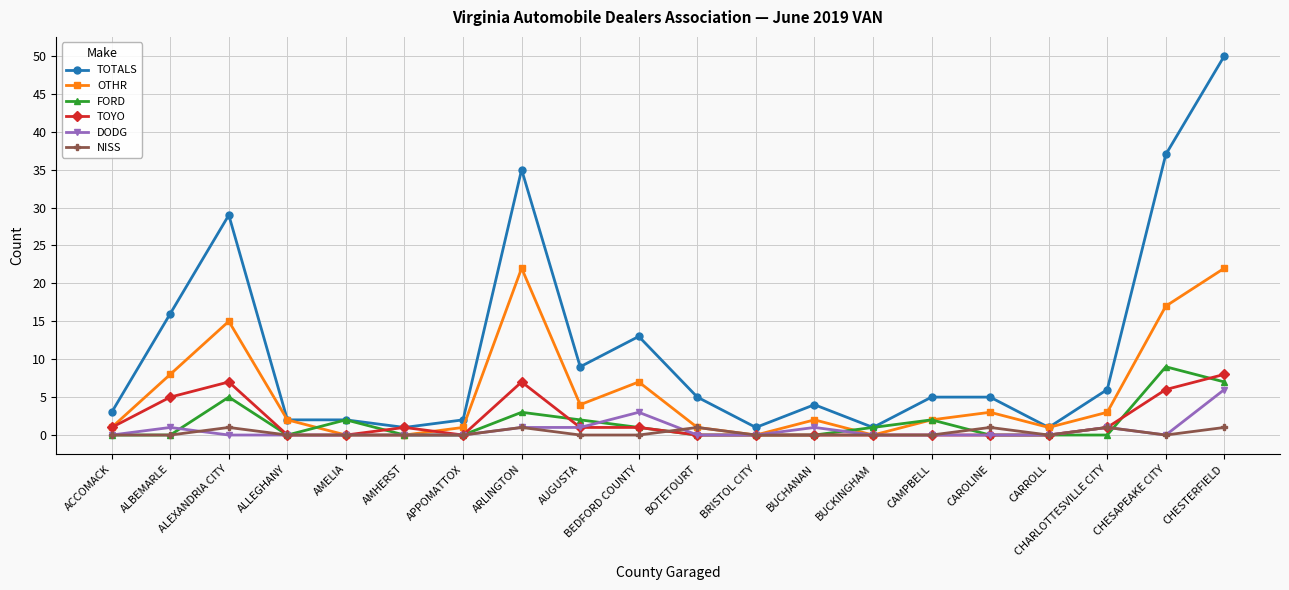

Which series has the largest range (max minus min)?

TOTALS